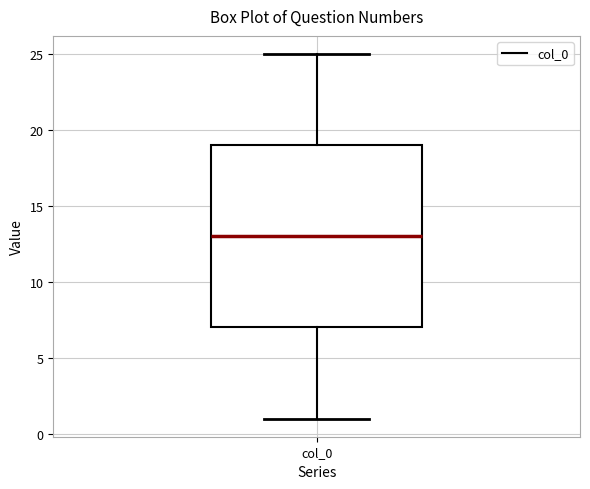

Where does the upper whisker of the box for col_0 end on the y-axis? The values are not printed on the chart, so give them approximately, as read against the axis.

25